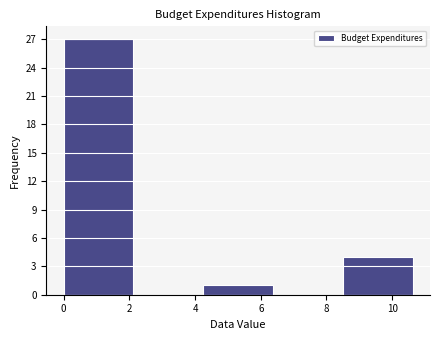

Which range on the x-axis has the tallest bar?

0.0 to 2.2